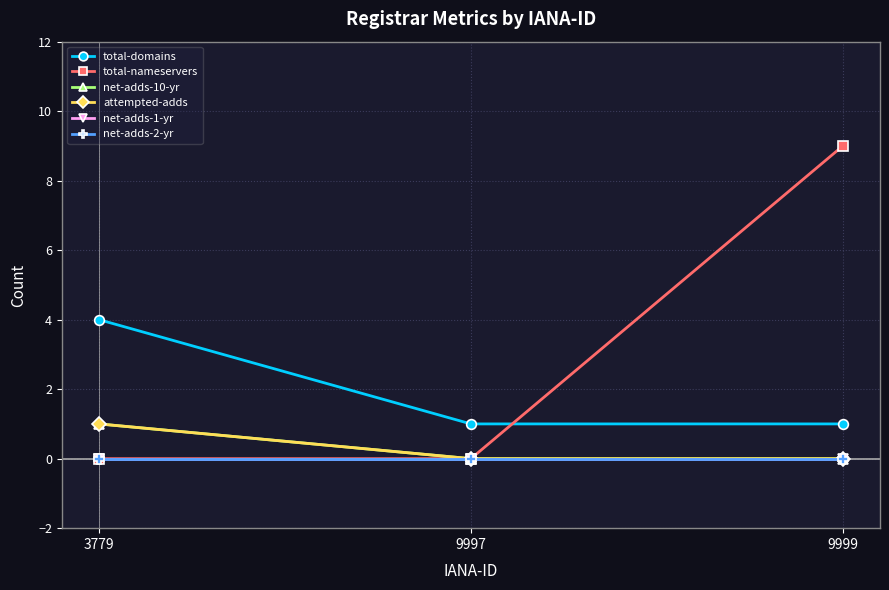

How many total-domains values are between 1 and 4?

3